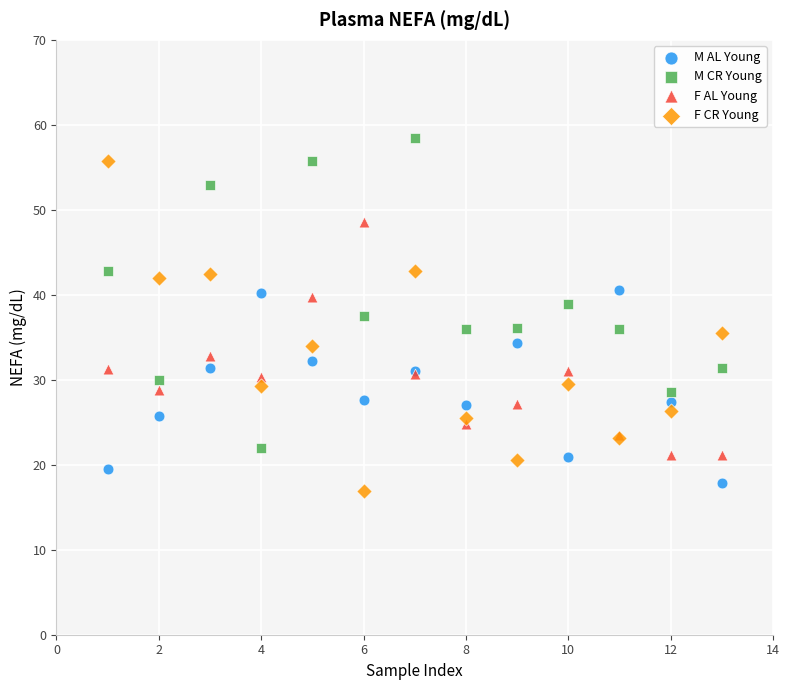

Which series reaches the minimum Y coordinate?

F CR Young